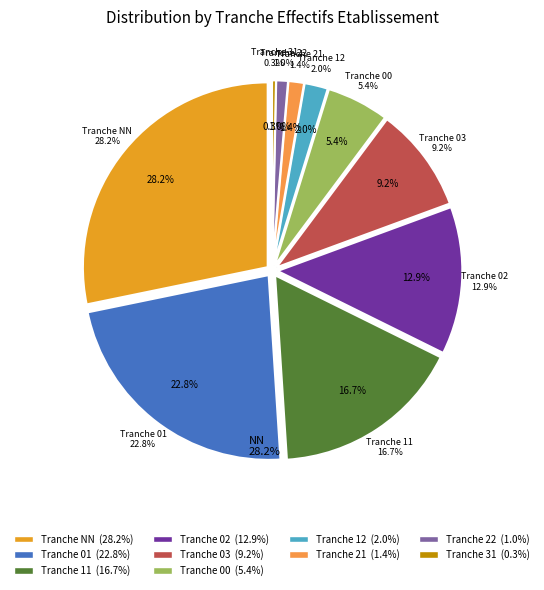

How many segments does this pie chart have?

10